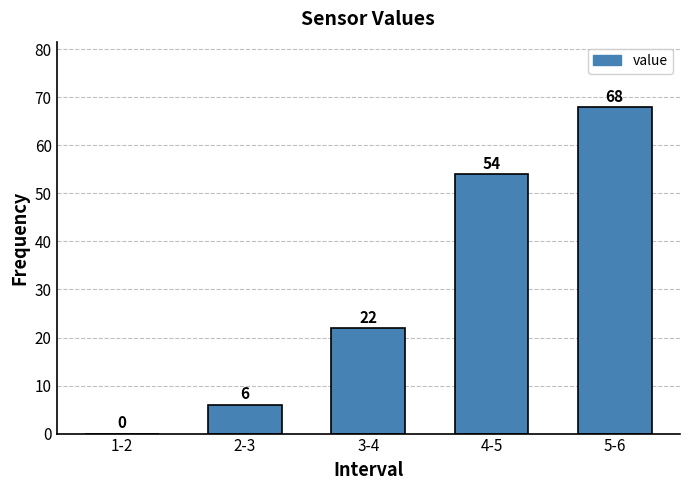

Reading right to left, list all the values displayed in this chart.

5-6=68	4-5=54	3-4=22	2-3=6	1-2=0